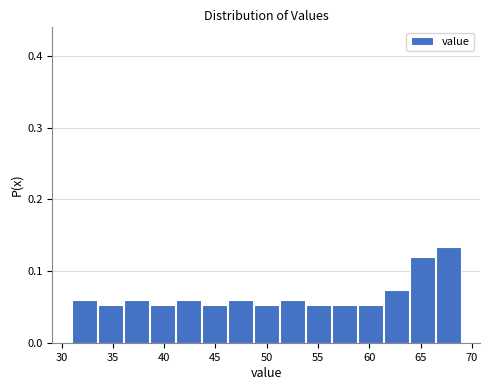

Reading left to right, transcribe this chart: for each bar, give the range it covers on the x-axis and its height. Neither the bar edges nor the heights are printed on the chart, so give them approximately, as read against the axes.

31.0 to 33.5: 0.06
33.5 to 36.0: 0.05
36.0 to 38.5: 0.06
38.5 to 41.0: 0.05
41.0 to 43.5: 0.06
43.5 to 46.0: 0.05
46.0 to 48.5: 0.06
48.5 to 51.5: 0.05
51.5 to 54.0: 0.06
54.0 to 56.5: 0.05
56.5 to 59.0: 0.05
59.0 to 61.5: 0.05
61.5 to 64.0: 0.07
64.0 to 66.5: 0.12
66.5 to 69.0: 0.13